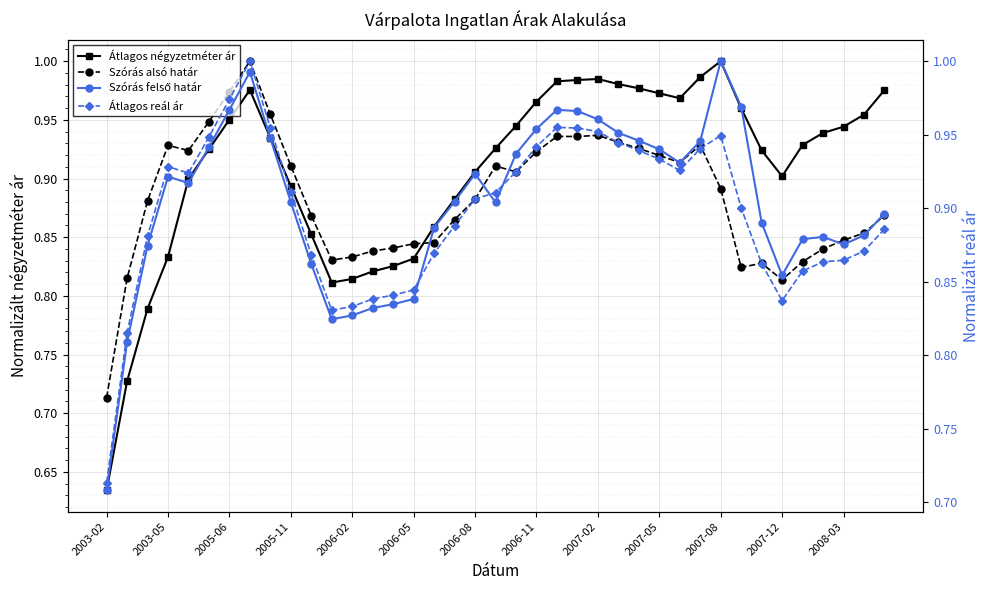

Reading left to right, extract all data points from this chart.

Átlagos négyzetméter ár: 0.6	0.7	0.8	0.8	0.9	0.9	1.0	1.0	0.9	0.9	0.9	0.8	0.8	0.8	0.8	0.8	0.9	0.9	0.9	0.9	0.9	1.0	1.0	1.0	1.0	1.0	1.0	1.0	1.0	1.0	1.0	1.0	0.9	0.9	0.9	0.9	0.9	1.0	1.0
Szórás alsó határ: 0.7	0.8	0.9	0.9	0.9	0.9	1.0	1.0	1.0	0.9	0.9	0.8	0.8	0.8	0.8	0.8	0.8	0.9	0.9	0.9	0.9	0.9	0.9	0.9	0.9	0.9	0.9	0.9	0.9	0.9	0.9	0.8	0.8	0.8	0.8	0.8	0.8	0.9	0.9
Szórás felső határ: 0.7	0.8	0.9	0.9	0.9	0.9	1.0	1.0	0.9	0.9	0.9	0.8	0.8	0.8	0.8	0.8	0.9	0.9	0.9	0.9	0.9	1.0	1.0	1.0	1.0	1.0	0.9	0.9	0.9	0.9	1.0	1.0	0.9	0.9	0.9	0.9	0.9	0.9	0.9
Átlagos reál ár: 0.7	0.8	0.9	0.9	0.9	0.9	1.0	1.0	1.0	0.9	0.9	0.8	0.8	0.8	0.8	0.8	0.9	0.9	0.9	0.9	0.9	0.9	1.0	1.0	1.0	0.9	0.9	0.9	0.9	0.9	0.9	0.9	0.9	0.8	0.9	0.9	0.9	0.9	0.9